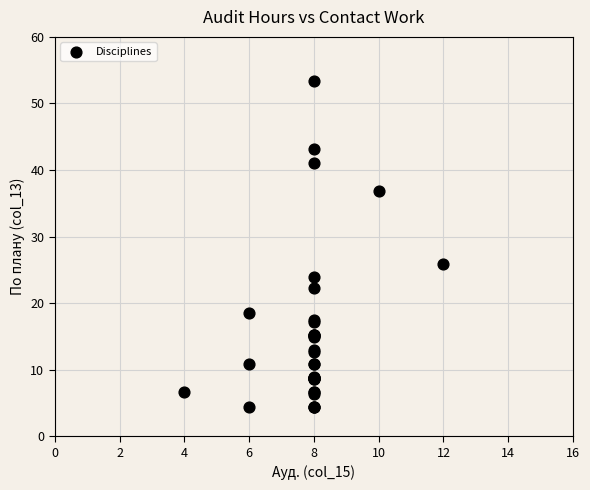

What Y value in the scatter plot is closest to 28?

25.9